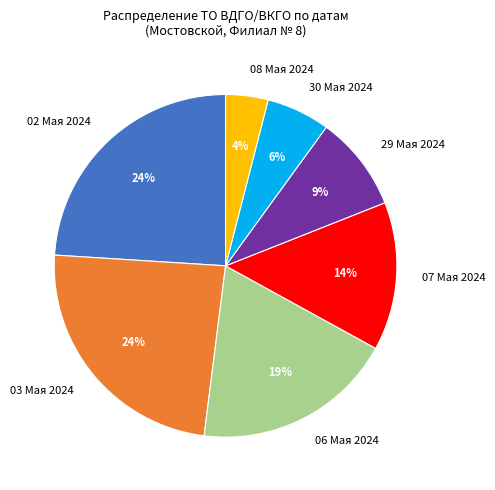

Count the number of slices in the pie.

7